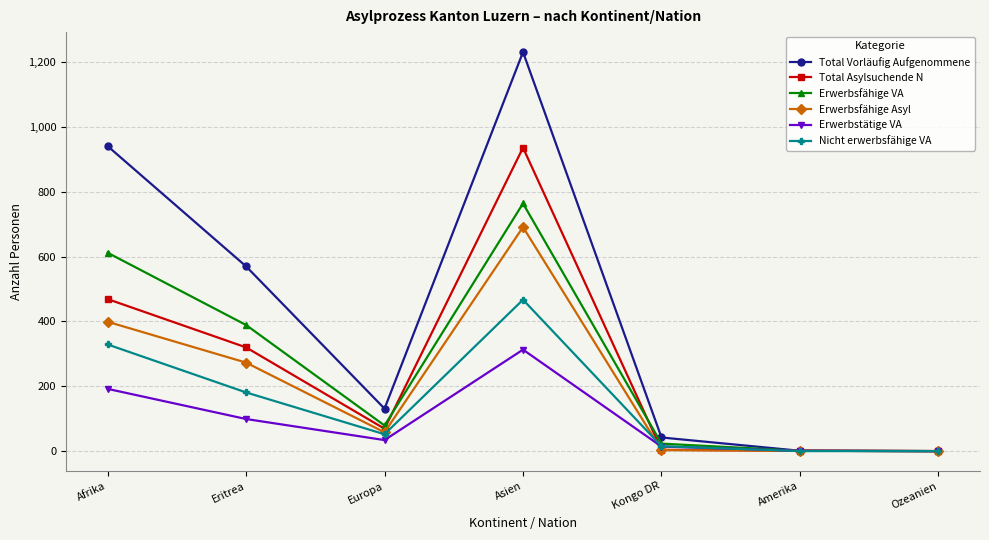

What are all the series names shown in the legend?

Total Vorläufig Aufgenommene, Total Asylsuchende N, Erwerbsfähige VA, Erwerbsfähige Asyl, Erwerbstätige VA, Nicht erwerbsfähige VA